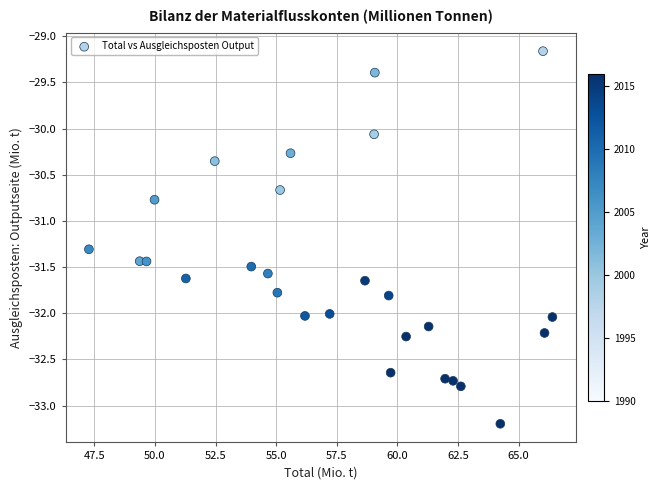

What is the range of Y values (max minus min)?

4.0